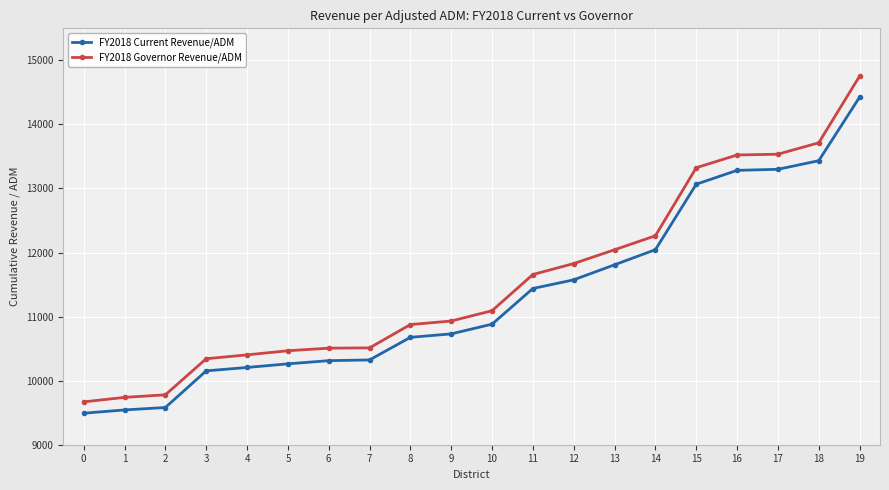

What are all the series names shown in the legend?

FY2018 Current Revenue/ADM, FY2018 Governor Revenue/ADM